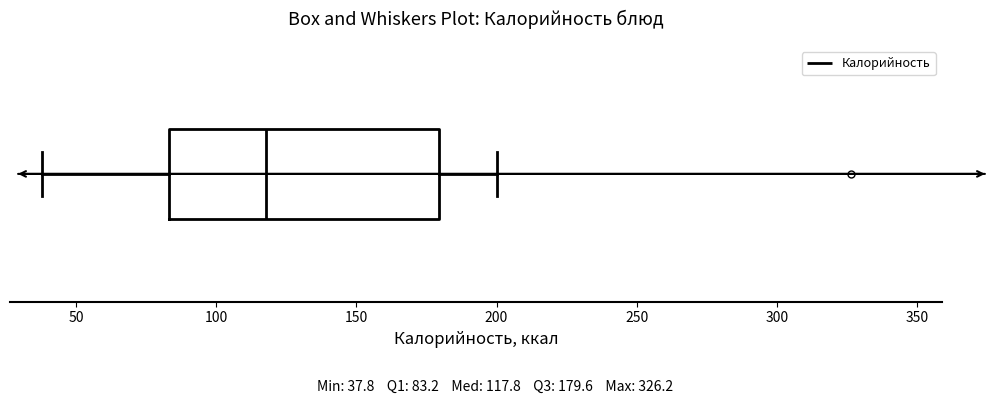

Transcribe this box plot: give where the median line is, the range the box spans, and where the two whiskers end, as read against the x-axis. The values are not printed on the chart, so give them approximately, as read against the axis.

median 120, box 85 to 180, whiskers 40 to 200